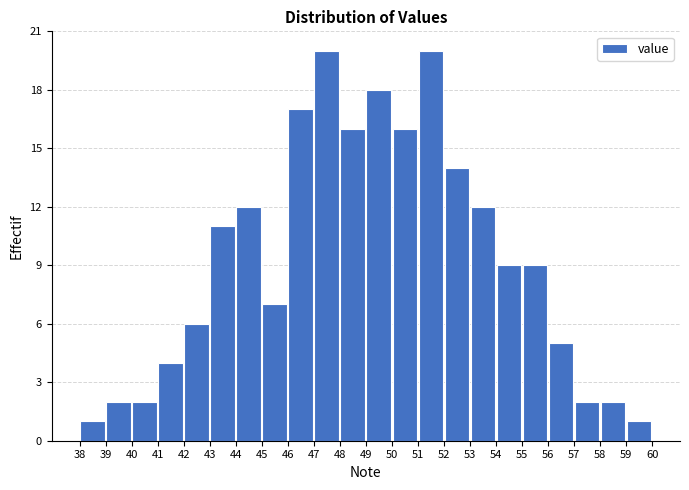

Reading left to right, transcribe this chart: for each bar, give the range it covers on the x-axis and its height. The values are not printed on the chart, so give them approximately, as read against the axis.

38 to 39: 1
39 to 40: 2
40 to 41: 2
41 to 42: 4
42 to 43: 6
43 to 44: 11
44 to 45: 12
45 to 46: 7
46 to 47: 17
47 to 48: 20
48 to 49: 16
49 to 50: 18
50 to 51: 16
51 to 52: 20
52 to 53: 14
53 to 54: 12
54 to 55: 9
55 to 56: 9
56 to 57: 5
57 to 58: 2
58 to 59: 2
59 to 60: 1